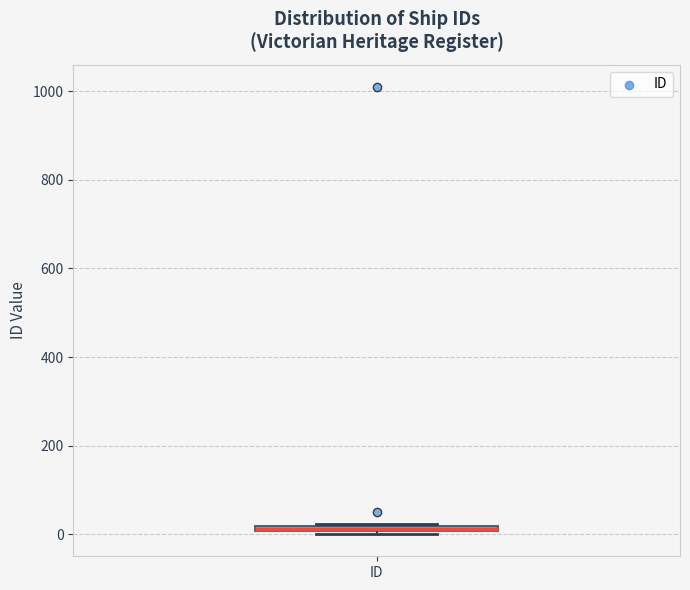

Where is the upper edge of the box for ID on the y-axis? The values are not printed on the chart, so give them approximately, as read against the axis.

20